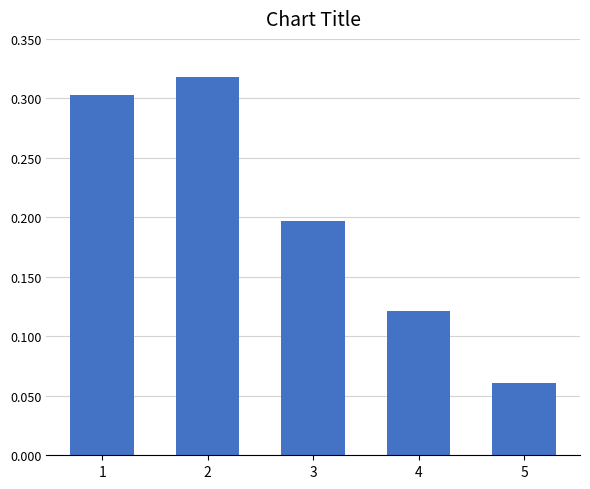

List the labels in order of value, smallest first.

5, 4, 3, 1, 2